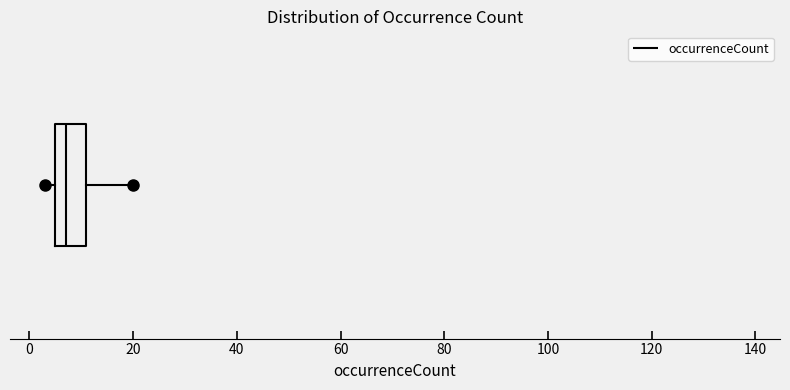

Read this box plot against the x-axis: the position of the median line, the range covered by the box, and the ends of both whiskers. The values are not printed on the chart, so give them approximately, as read against the axis.

median 8, box 6 to 12, whiskers 4 to 20